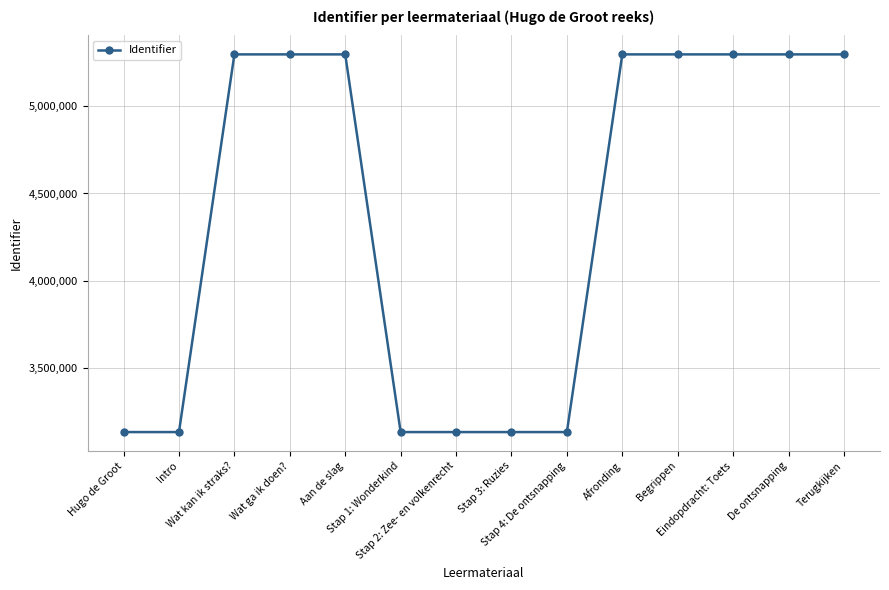

What is the sum of the values at Terugkijken and Wat ga ik doen??

10592415